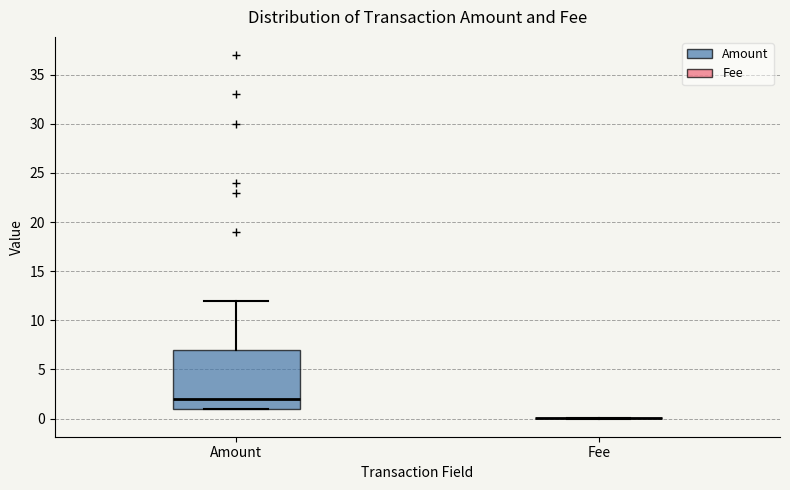

Comparing the boxes themselves (not the whiskers), which one is the tallest?

Amount